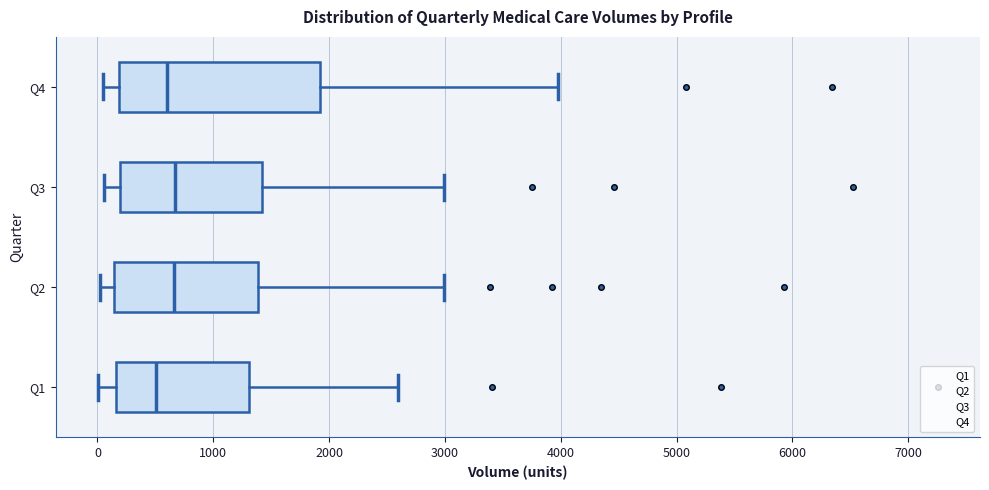

Comparing the boxes themselves (not the whiskers), which one is the widest?

Q4